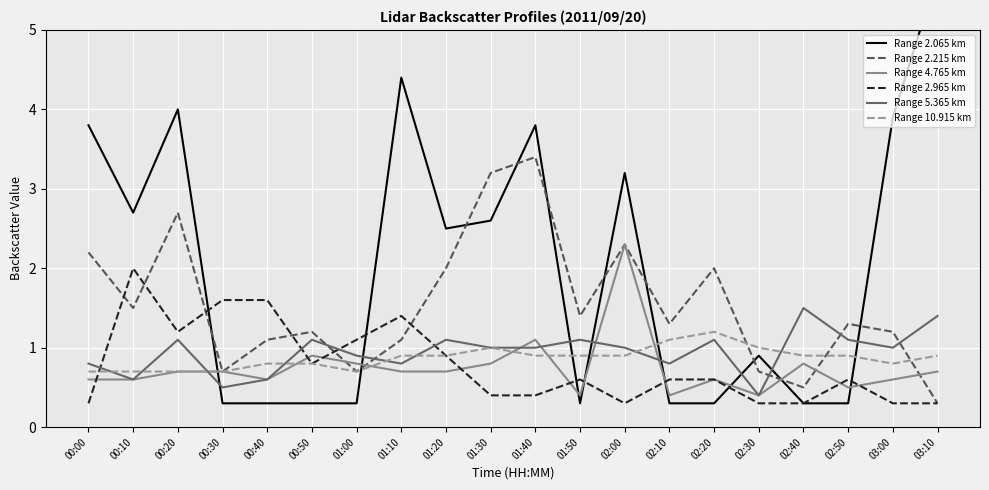

Rank the series by their maximum value, from highest to lowest.

Range 2.065 km, Range 2.215 km, Range 4.765 km, Range 2.965 km, Range 5.365 km, Range 10.915 km